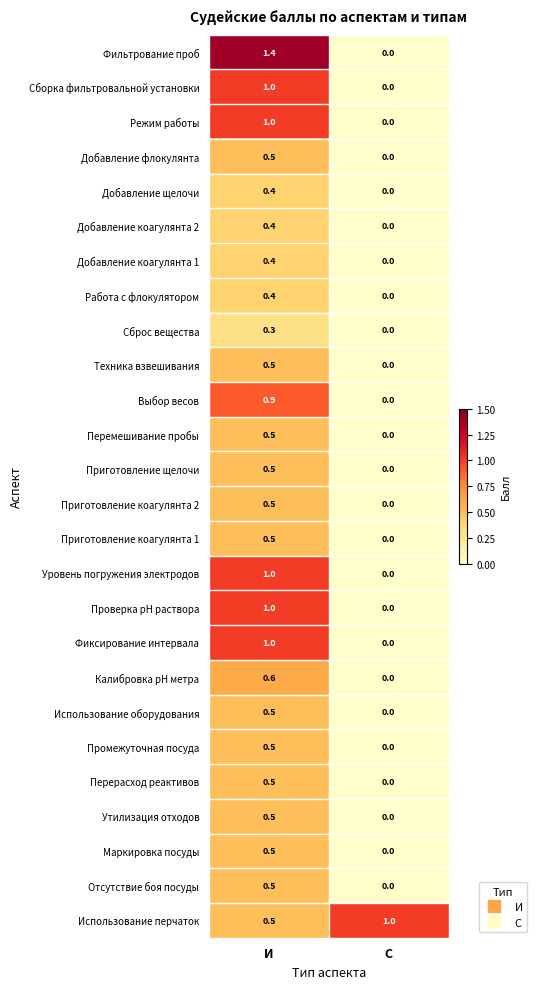

Which series has the widest spread of values?

Фильтрование проб